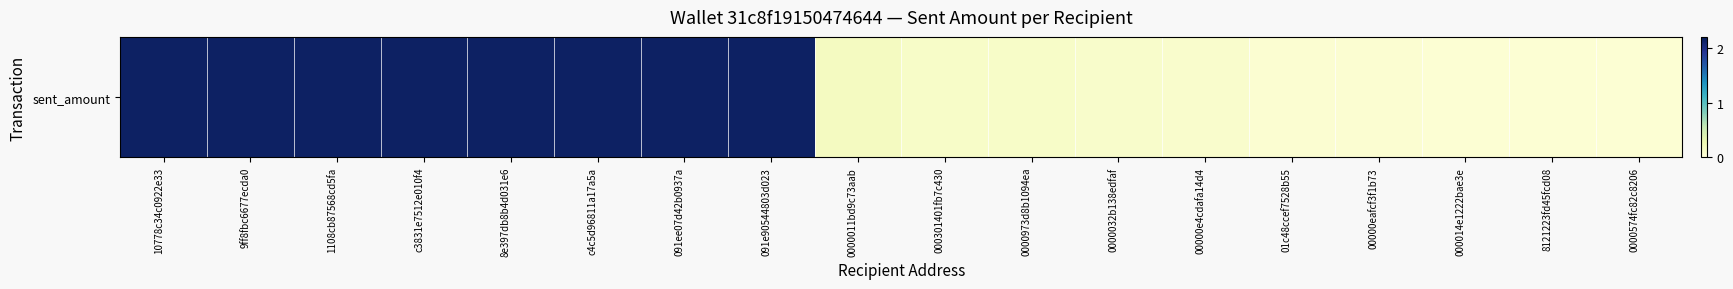

At which category does the chart reach its minimum across all series?

0000574fc82c8206